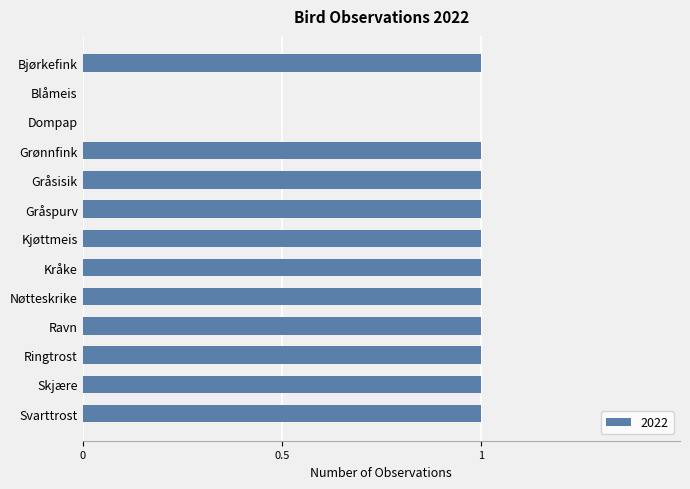

What is the average value?

1